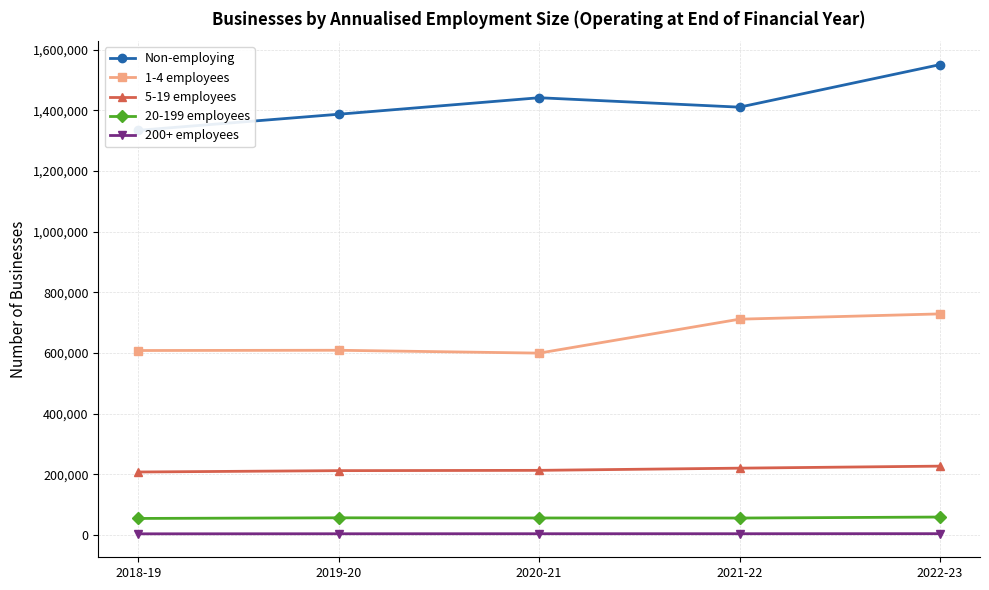

Is it true that Non-employing equals 2283251 at 2018-19?

False